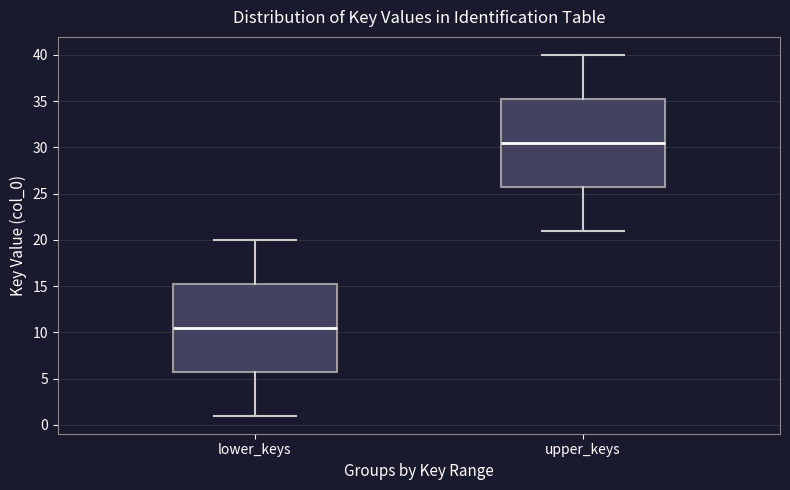

Reading left to right, read every box against the y-axis: the position of its median line, the range the box covers, and the ends of its whiskers. The values are not printed on the chart, so give them approximately, as read against the axis.

lower_keys: median 10.5, box 6.0 to 15.5, whiskers 1.0 to 20.0
upper_keys: median 30.5, box 26.0 to 35.5, whiskers 21.0 to 40.0